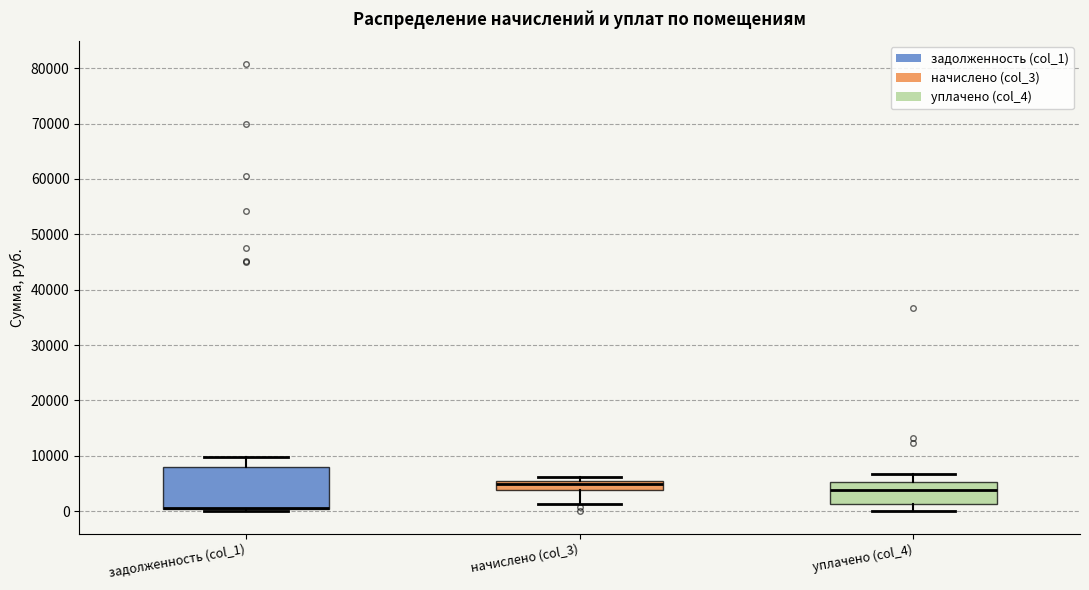

Where does the lower whisker of the box for начислено (col_3) end on the y-axis? The values are not printed on the chart, so give them approximately, as read against the axis.

1000